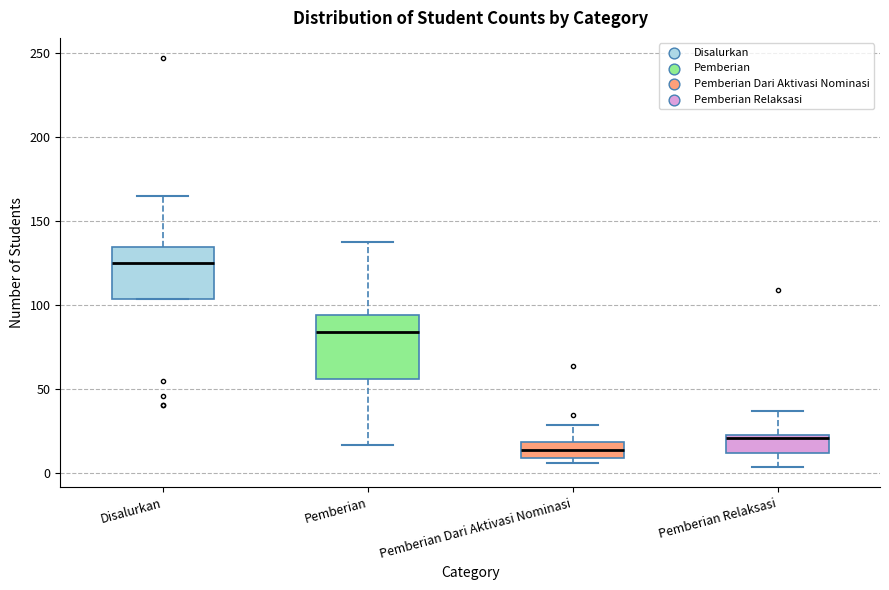

Which box's median line is the highest?

Disalurkan